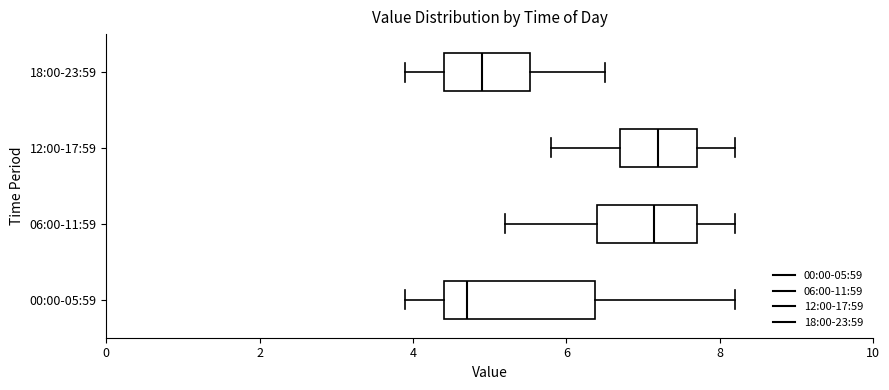

Comparing the boxes themselves (not the whiskers), which one is the widest?

00:00-05:59